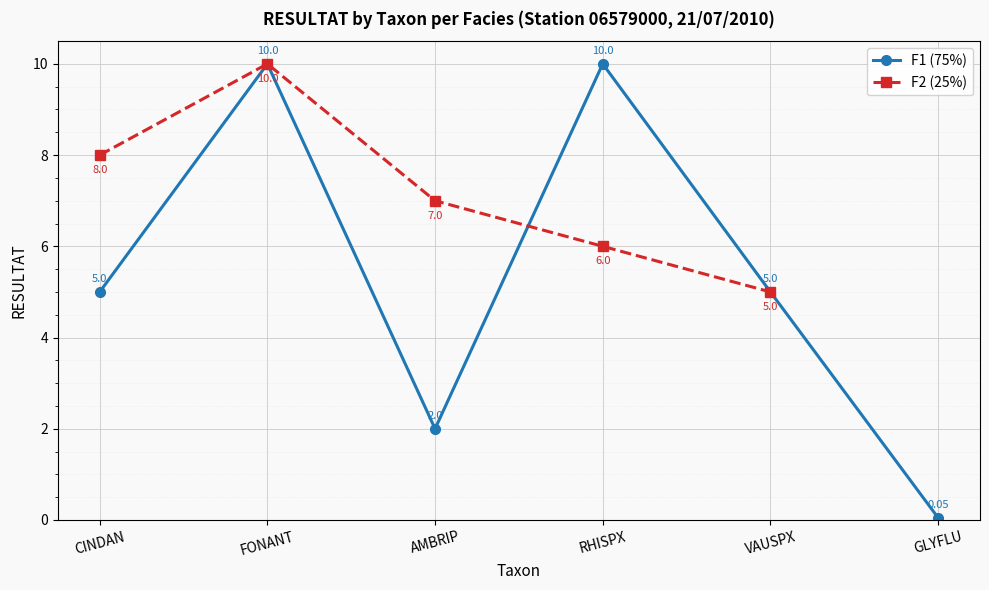

How many values in the F2 (25%) series are below 8?

3